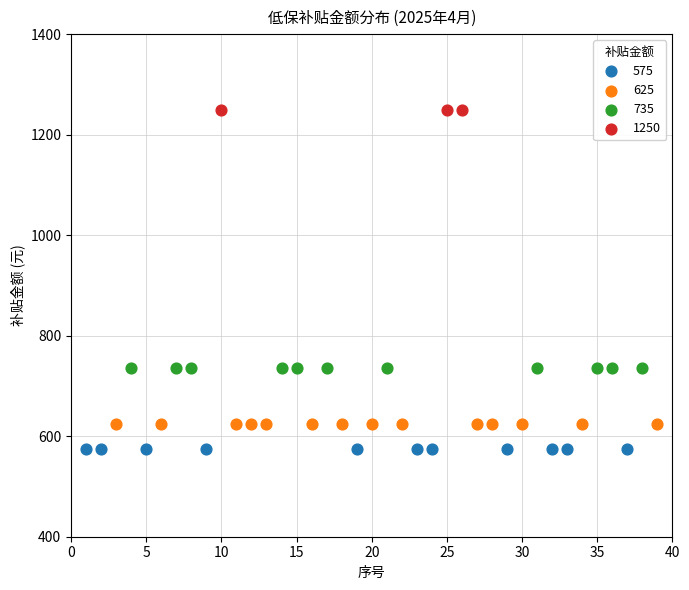

Which series reaches the maximum Y coordinate?

1250